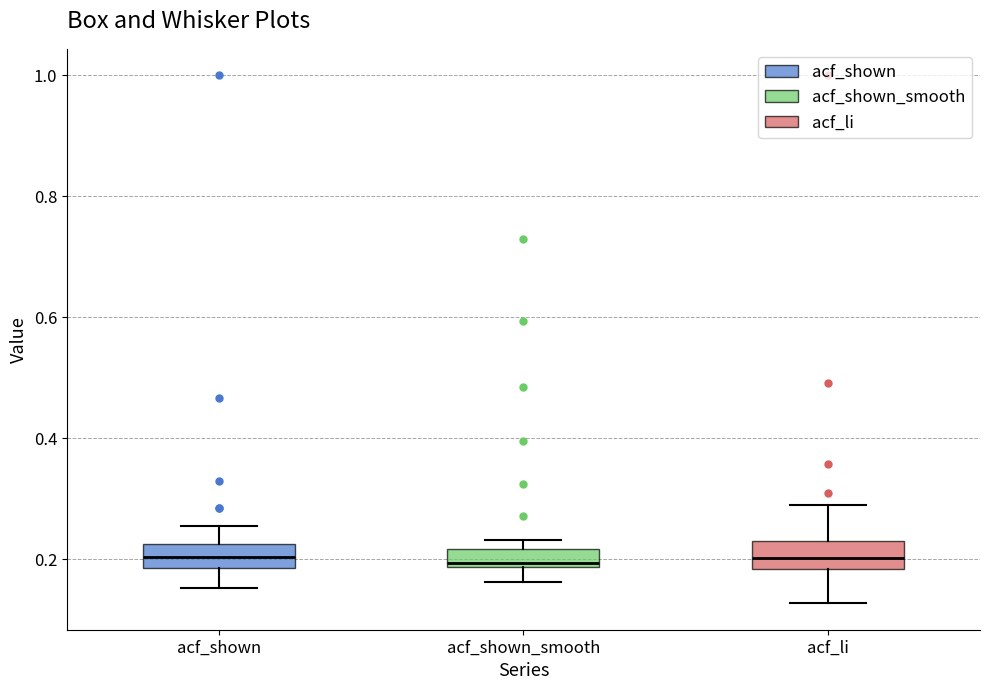

Where does the lower whisker of the box for acf_li end on the y-axis? The values are not printed on the chart, so give them approximately, as read against the axis.

0.12